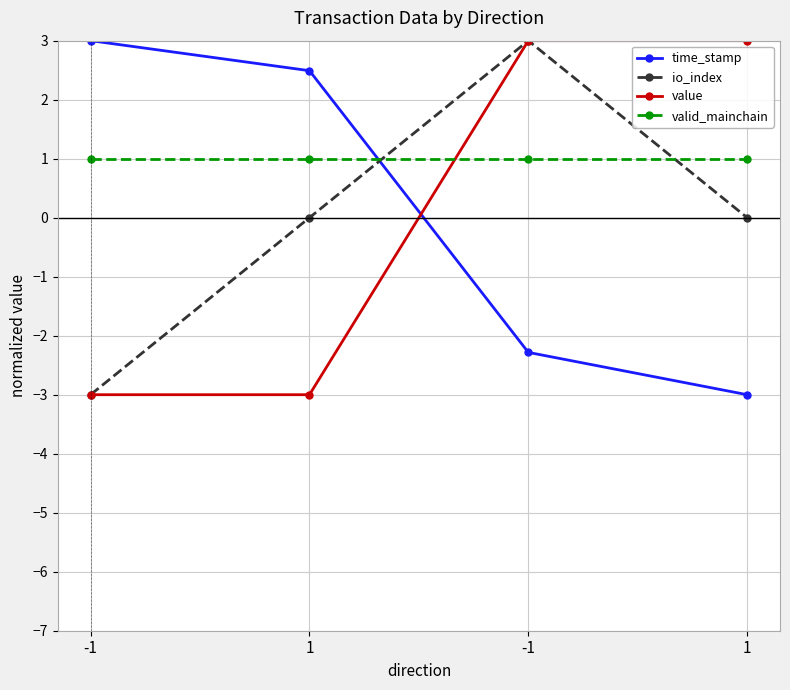

Between which two adjacent categories do valid_mainchain and io_index first intersect?

1 and -1